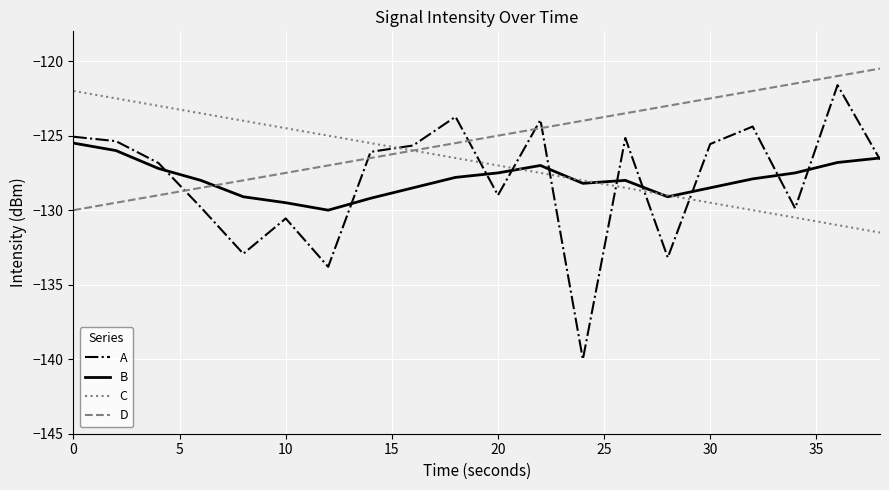

Which series ends up on top after the final intersection of D and B?

D